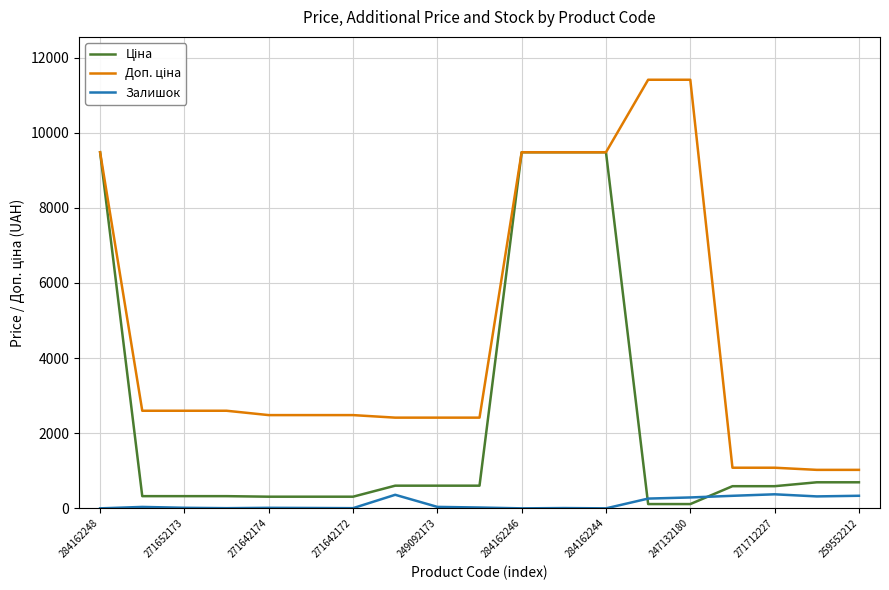

Which category has the lowest value across all series?

284162248